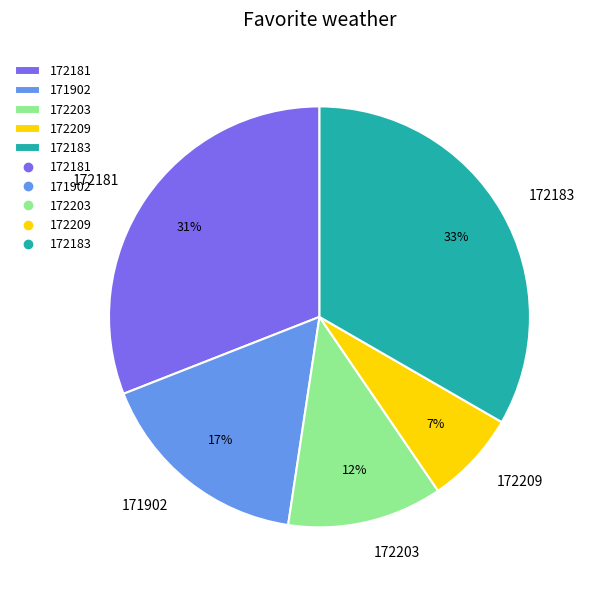

Which has a higher value, 172203 or 172209?

172203